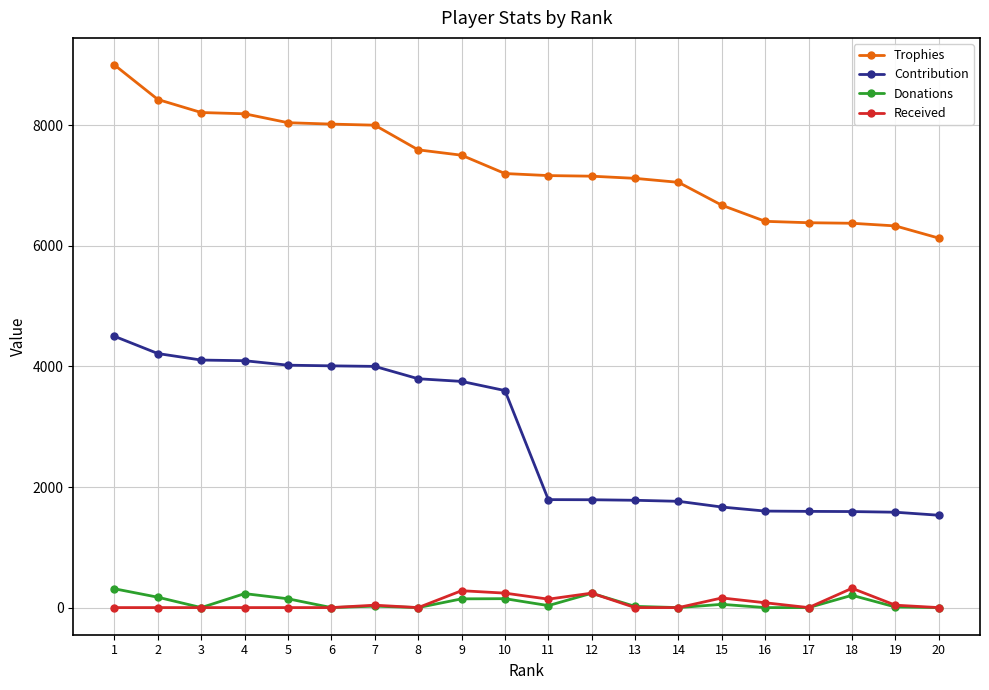

At which category does the chart reach its peak across all series?

1